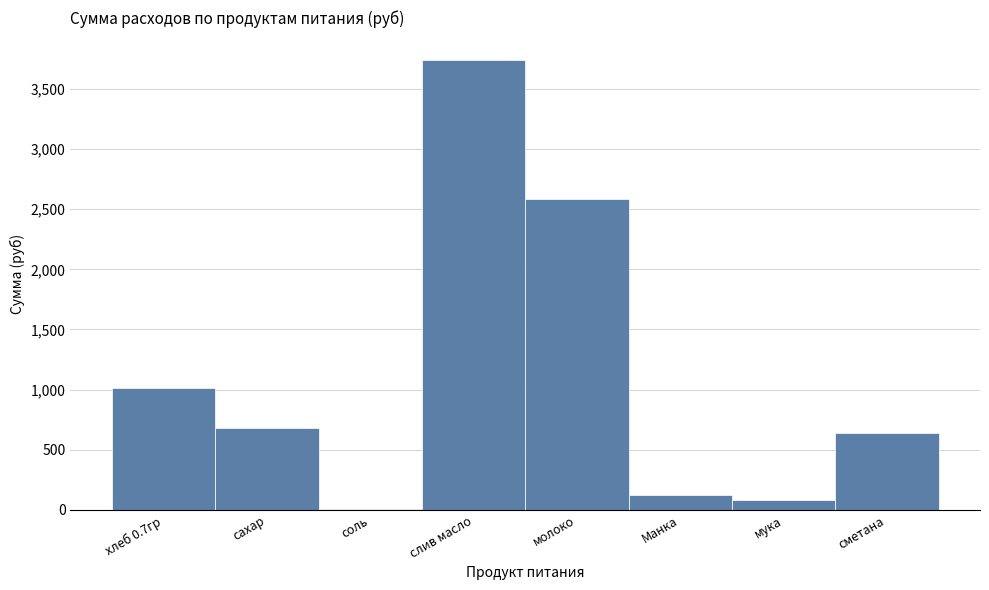

Is it true that the value at сахар is 159.5?

False